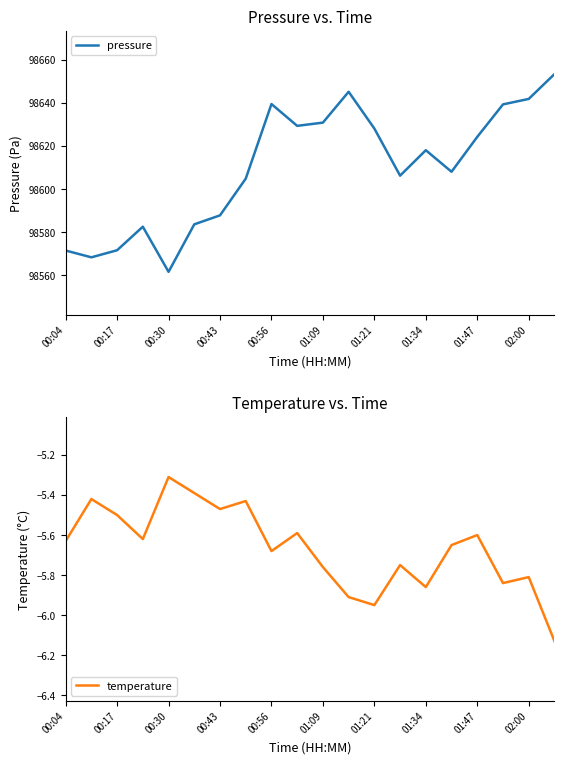

True or false: pressure and temperature cross at least once.

False